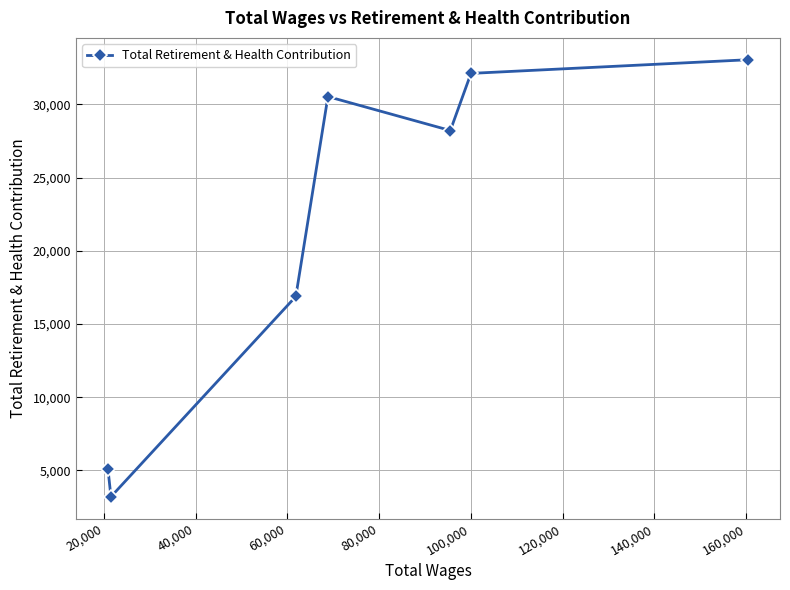

What is the value of the 5th point from the left?

28215